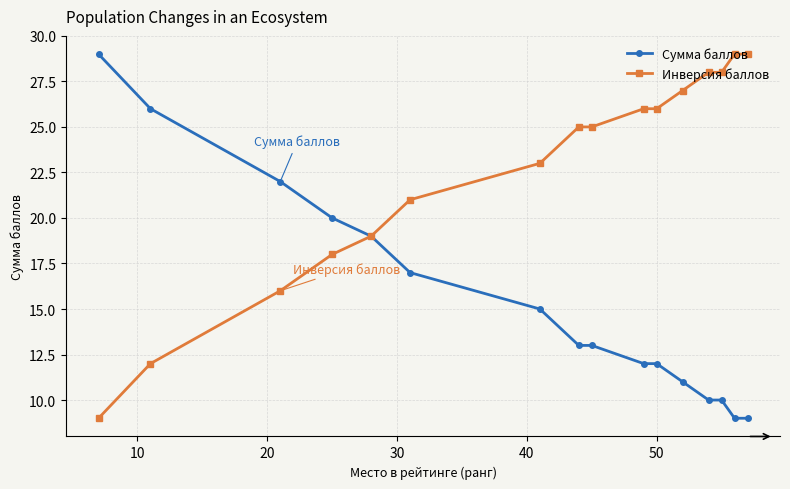

How many lines are shown in the chart?

2